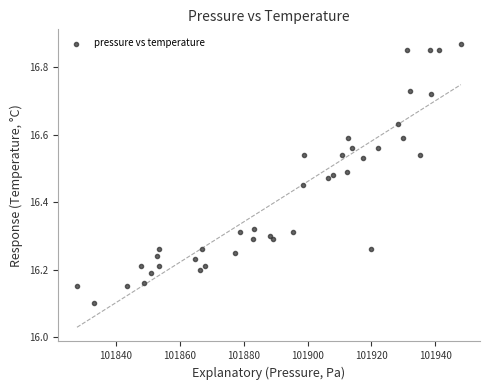

What is the range of X values (max minus min)?

120.1